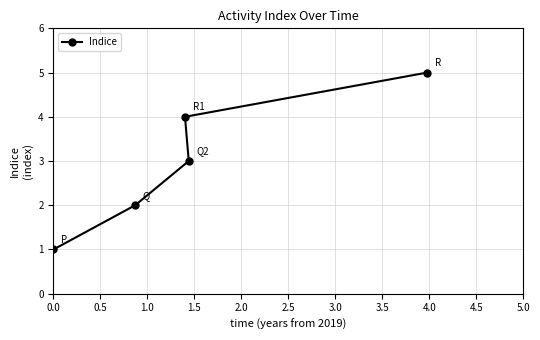

What is the maximum value shown in the chart?

5